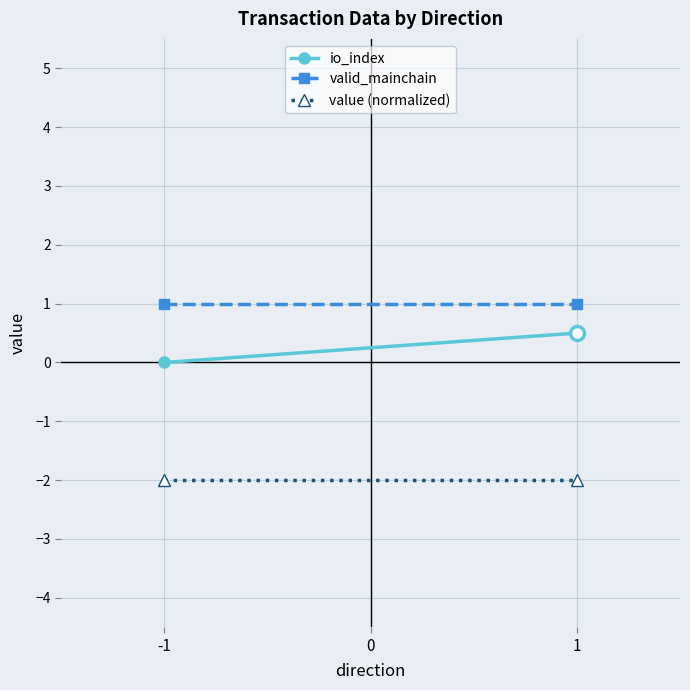

At how many categories does at least one series exceed 0?

2